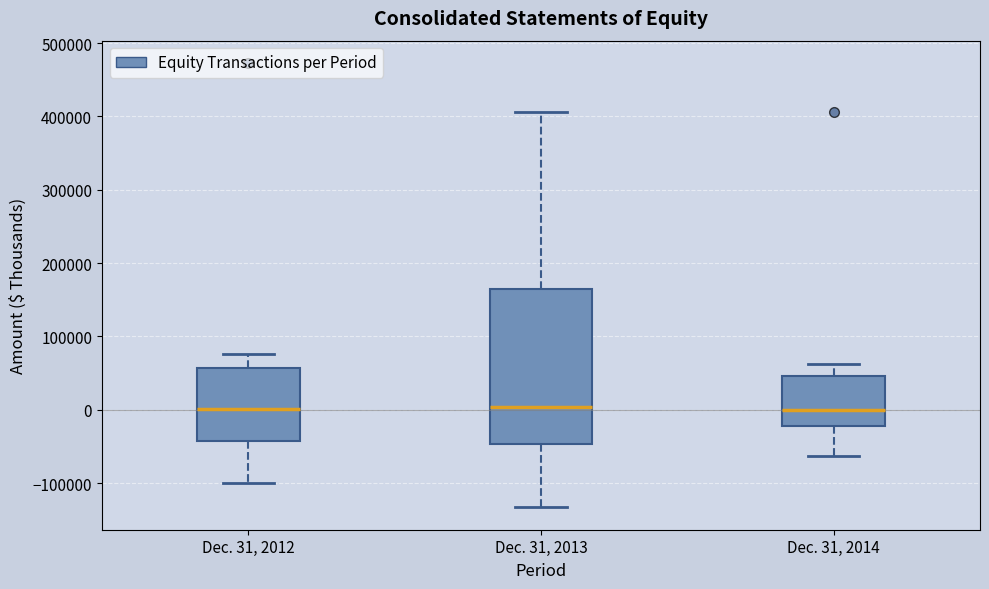

Reading left to right, read every box against the y-axis: the position of its median line, the range the box covers, and the ends of its whiskers. The values are not printed on the chart, so give them approximately, as read against the axis.

Dec. 31, 2012: median 0, box -40000 to 60000, whiskers -100000 to 80000
Dec. 31, 2013: median 0, box -50000 to 160000, whiskers -130000 to 410000
Dec. 31, 2014: median 0, box -20000 to 50000, whiskers -60000 to 60000